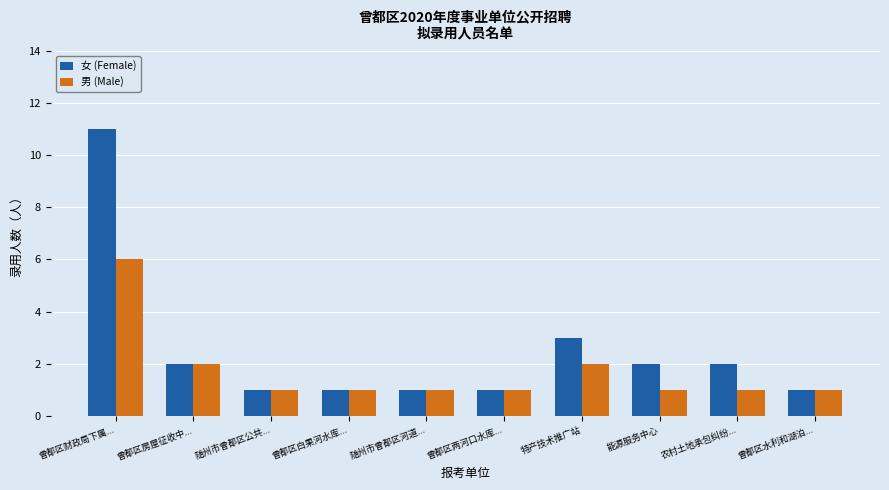

What is the difference between the highest and lowest values at 特产技术推广站?

1